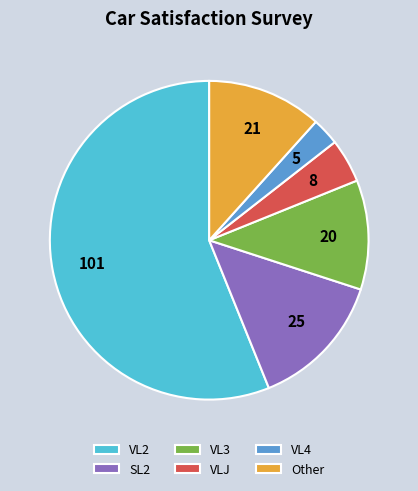

Count the number of slices in the pie.

6